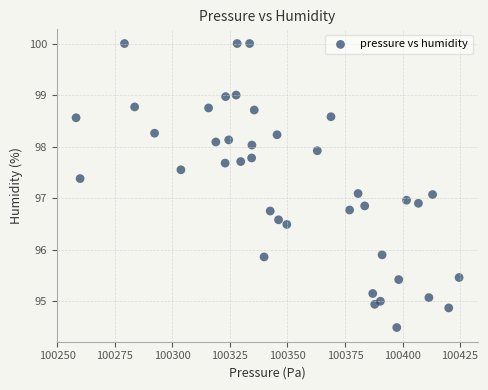

What is the range of X values (max minus min)?

166.5